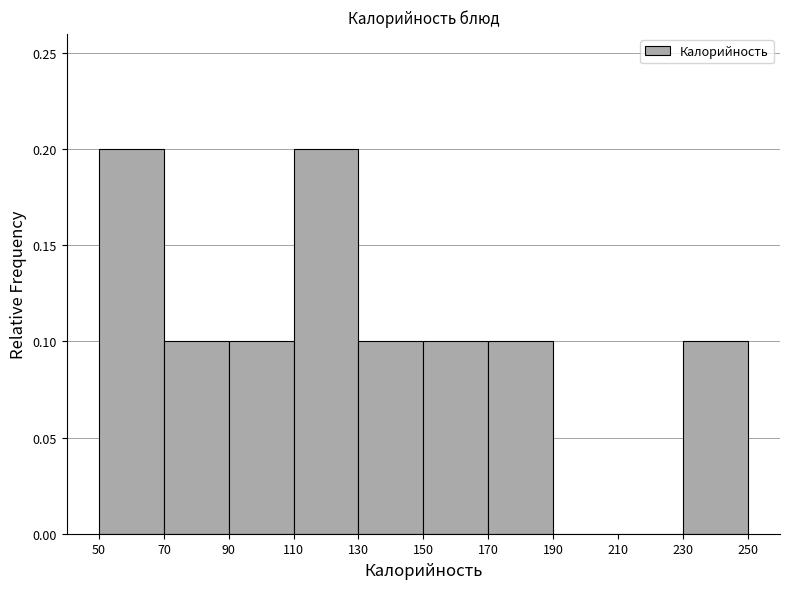

How tall is the bar that spans 50 to 70 on the x-axis? The values are not printed on the chart, so give them approximately, as read against the axis.

0.2